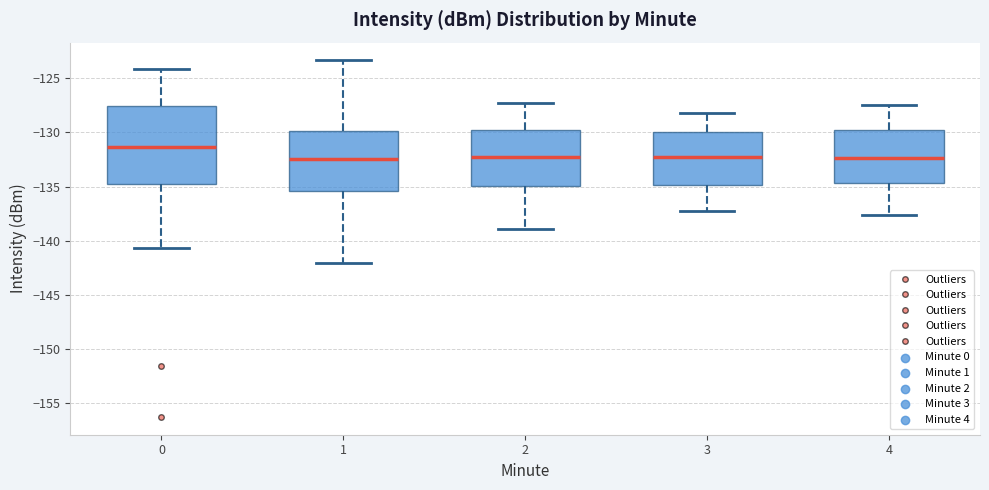

Where does the median line of the box at x = 0 sit on the y-axis? The values are not printed on the chart, so give them approximately, as read against the axis.

-131.5